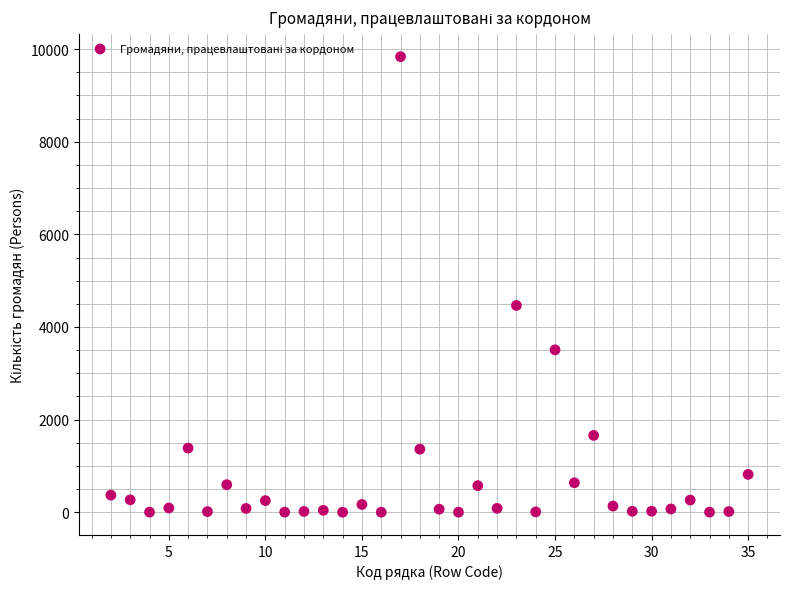

What Y value in the scatter plot is closest to 4918?

4465